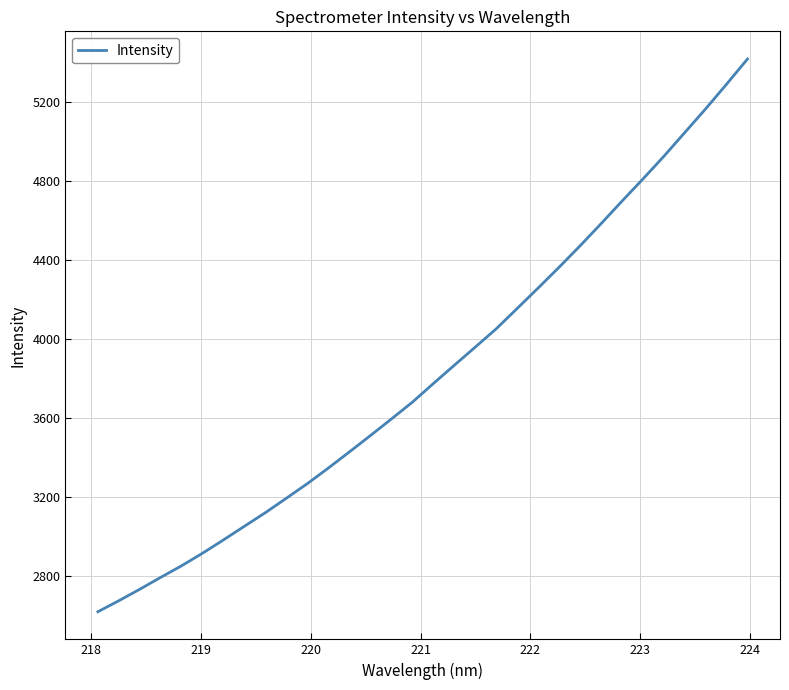

What is the maximum value shown in the chart?

5415.9